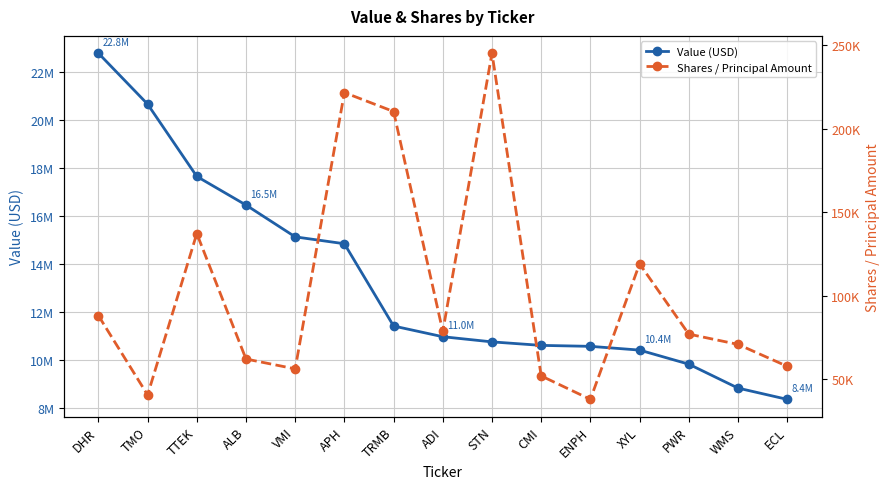

Which series has the widest spread of values?

Value (USD)